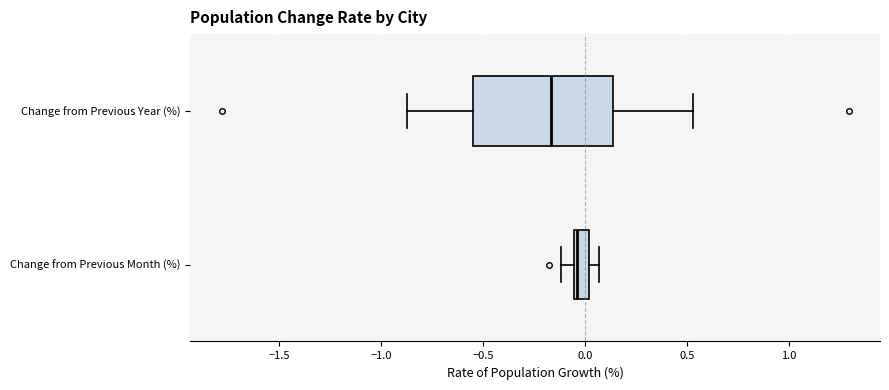

Which box is the widest, from its left edge to its right edge?

Change from Previous Year (%)